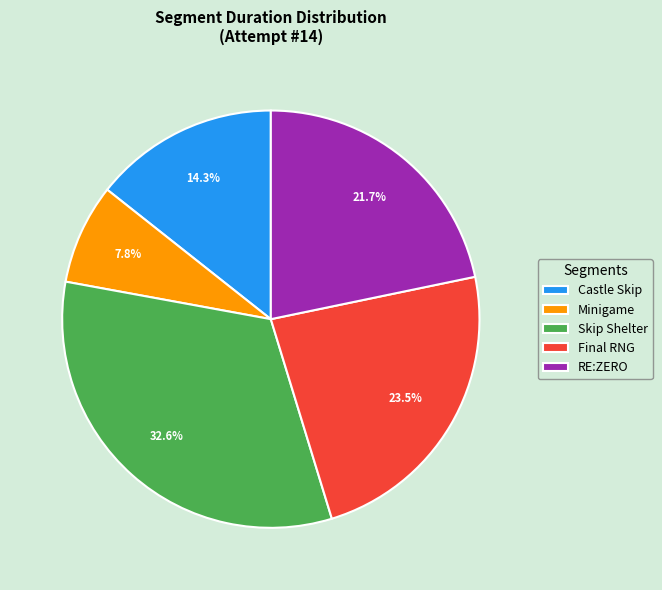

True or false: Minigame accounts for 14% of the total.

False